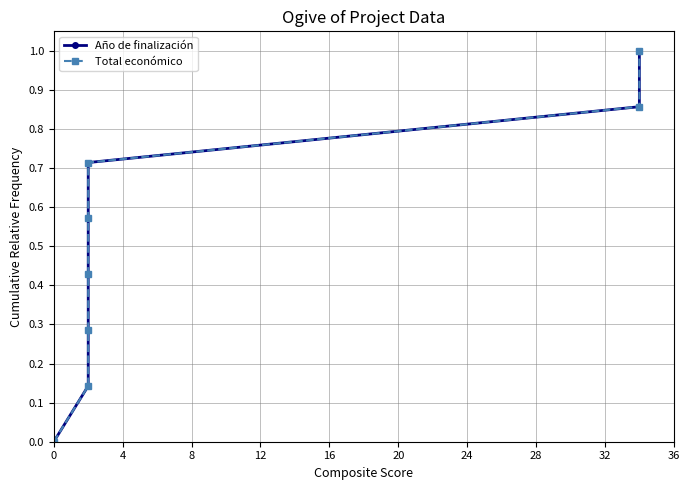

Reading left to right, extract all data points from this chart.

Año de finalización: 0.0	0.1	0.3	0.4	0.6	0.7	0.9	1.0
Total económico: 0.0	0.1	0.3	0.4	0.6	0.7	0.9	1.0